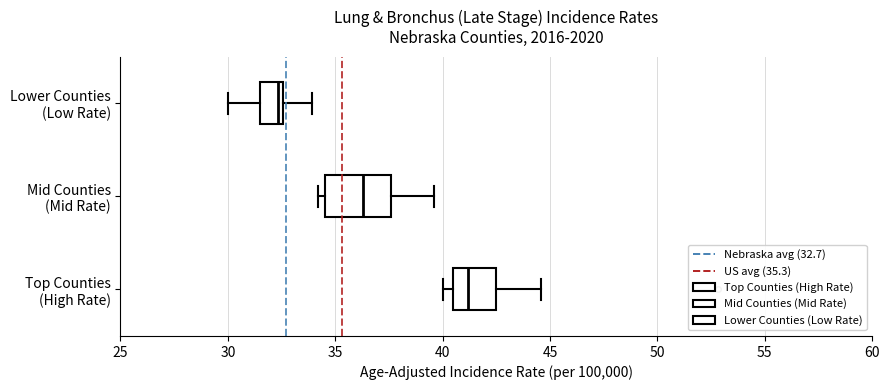

Where is the left edge of the box for Lower Counties (Low Rate) on the x-axis? The values are not printed on the chart, so give them approximately, as read against the axis.

31.5